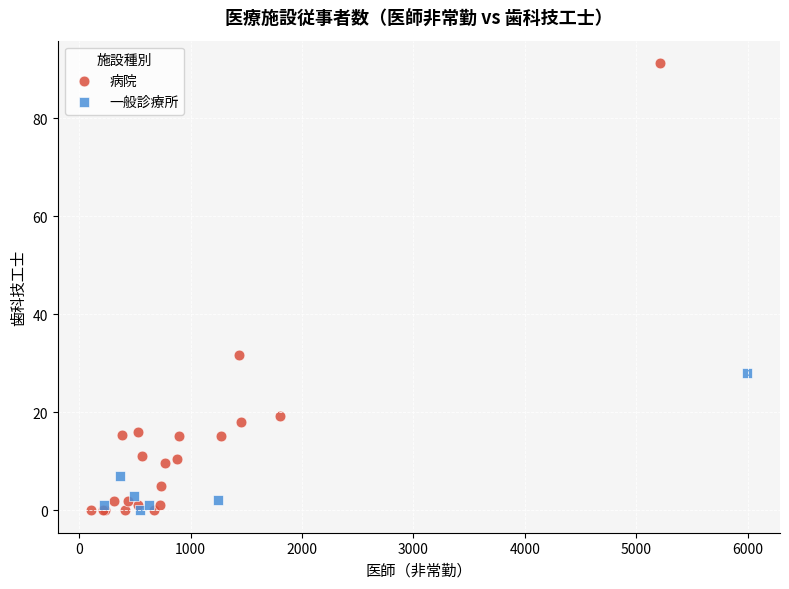

Which series has the largest Y range (max minus min)?

病院